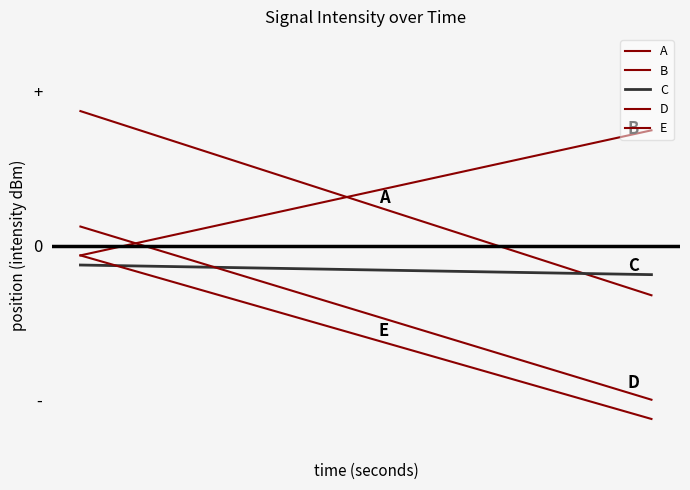

What is the highest value of the A series?

0.7